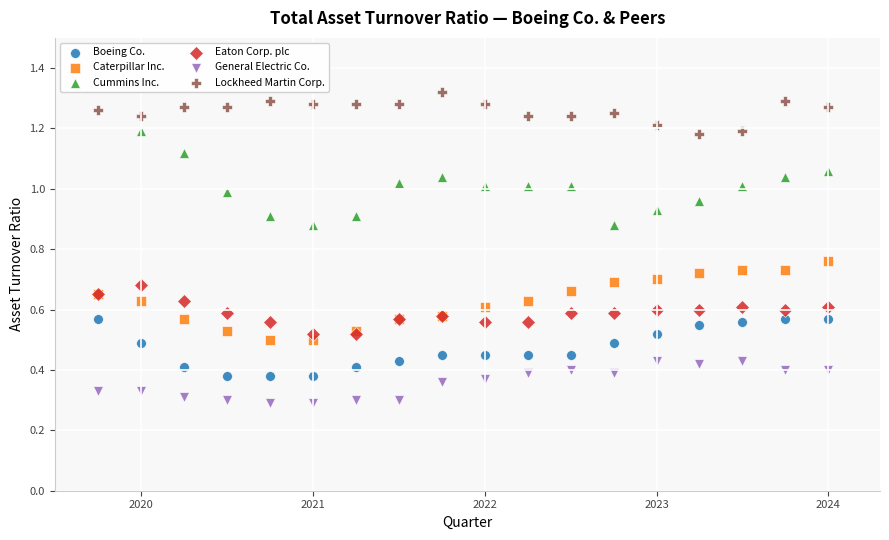

Which series reaches the maximum Y coordinate?

Lockheed Martin Corp.